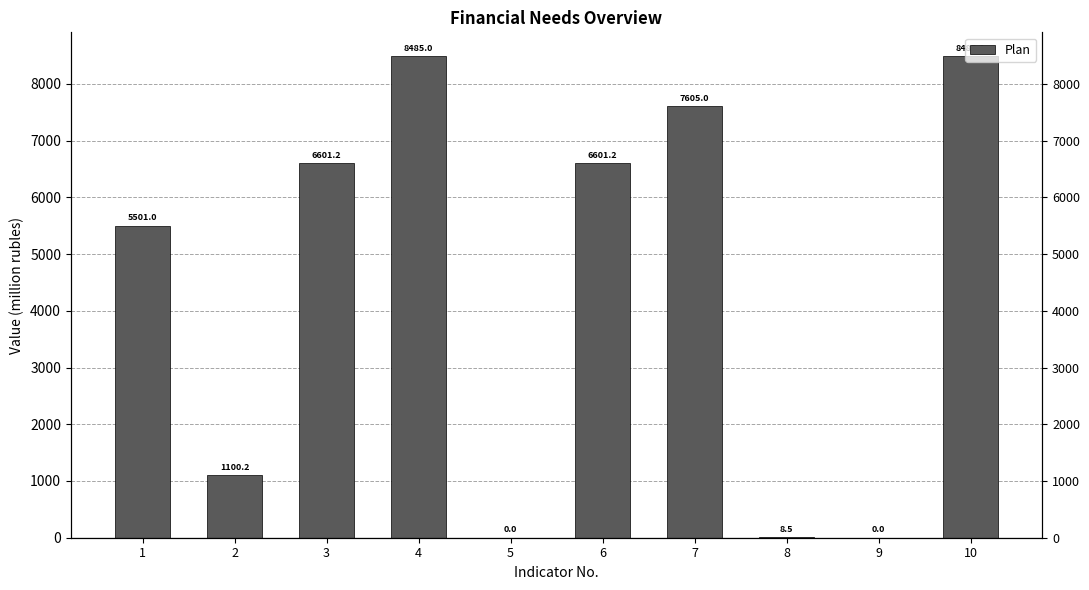

Is it true that the value at 5 is 0.0?

True